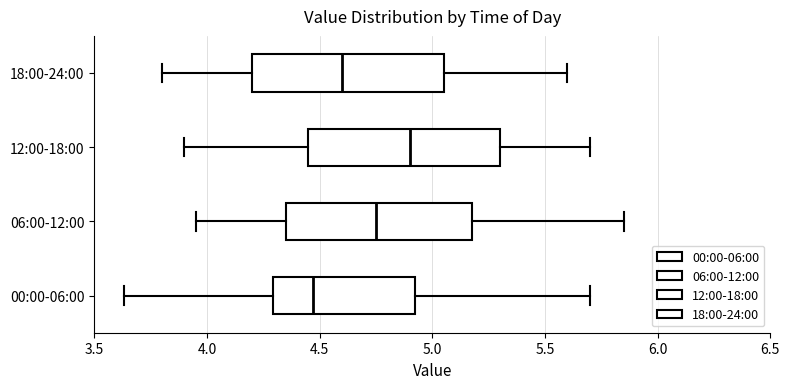

Reading bottom to top, read every box against the x-axis: the position of its median line, the range the box covers, and the ends of its whiskers. The values are not printed on the chart, so give them approximately, as read against the axis.

00:00-06:00: median 4.45, box 4.30 to 4.95, whiskers 3.65 to 5.70
06:00-12:00: median 4.75, box 4.35 to 5.20, whiskers 3.95 to 5.85
12:00-18:00: median 4.90, box 4.45 to 5.30, whiskers 3.90 to 5.70
18:00-24:00: median 4.60, box 4.20 to 5.05, whiskers 3.80 to 5.60